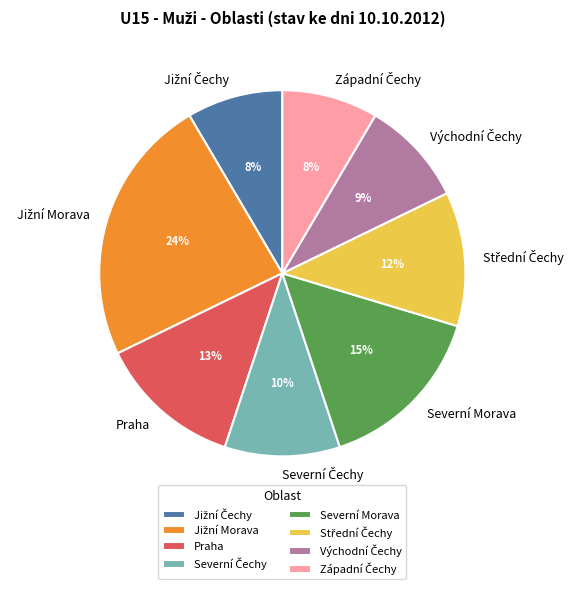

Does Praha represent more than half of the total?

No